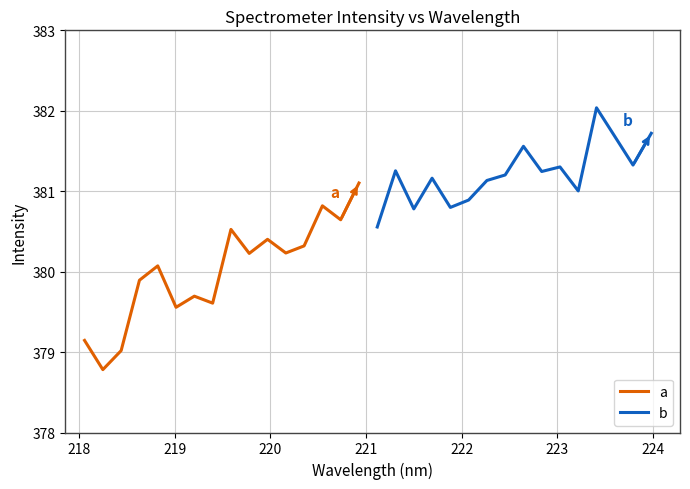

Is it true that b equals 548.4 at 15?

False